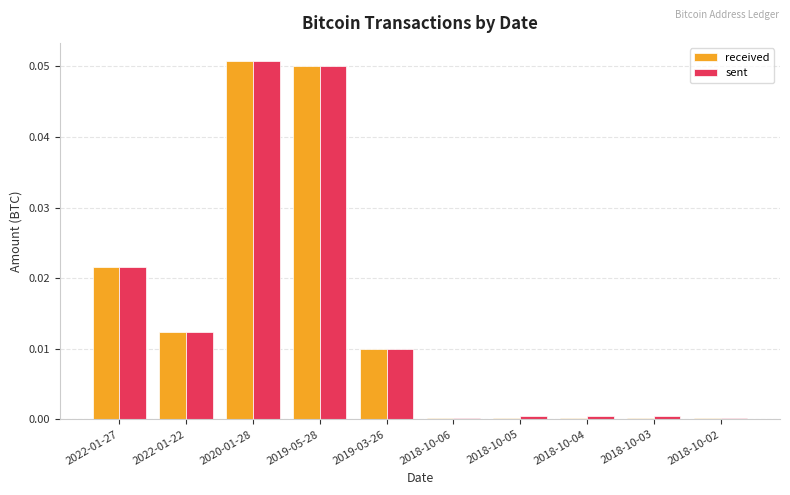

Between 2019-03-26 and 2018-10-05, which series saw the biggest shift?

received